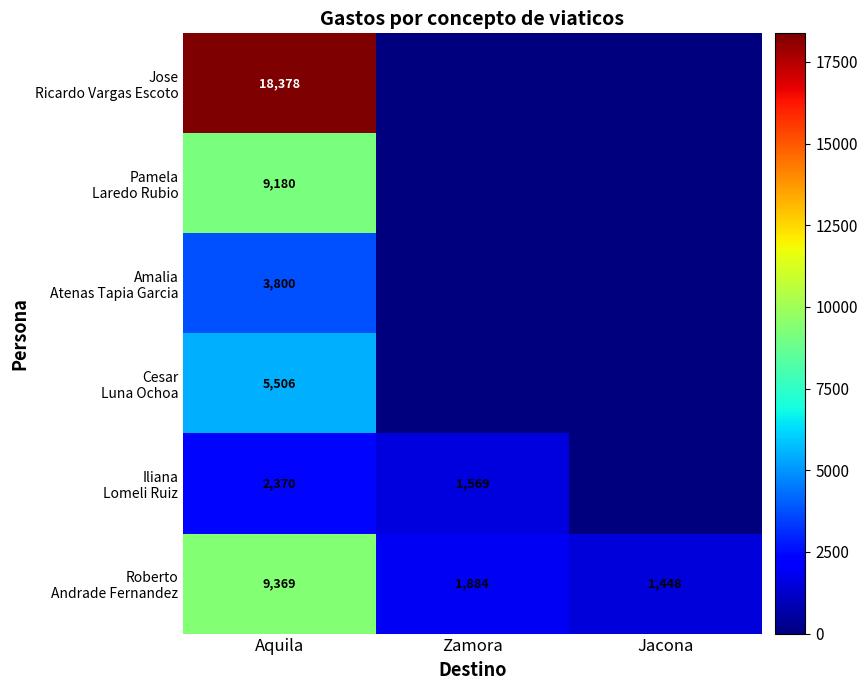

Count the number of categories in the chart.

3